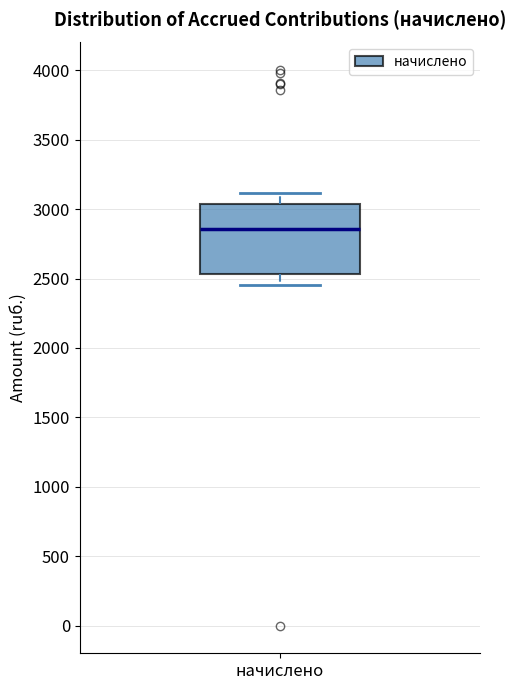

Where does the median line of the box for начислено sit on the y-axis? The values are not printed on the chart, so give them approximately, as read against the axis.

2850